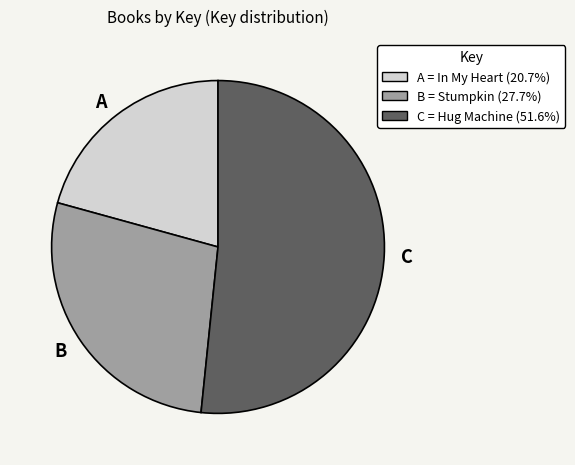

Which category has the smallest portion of the pie?

A